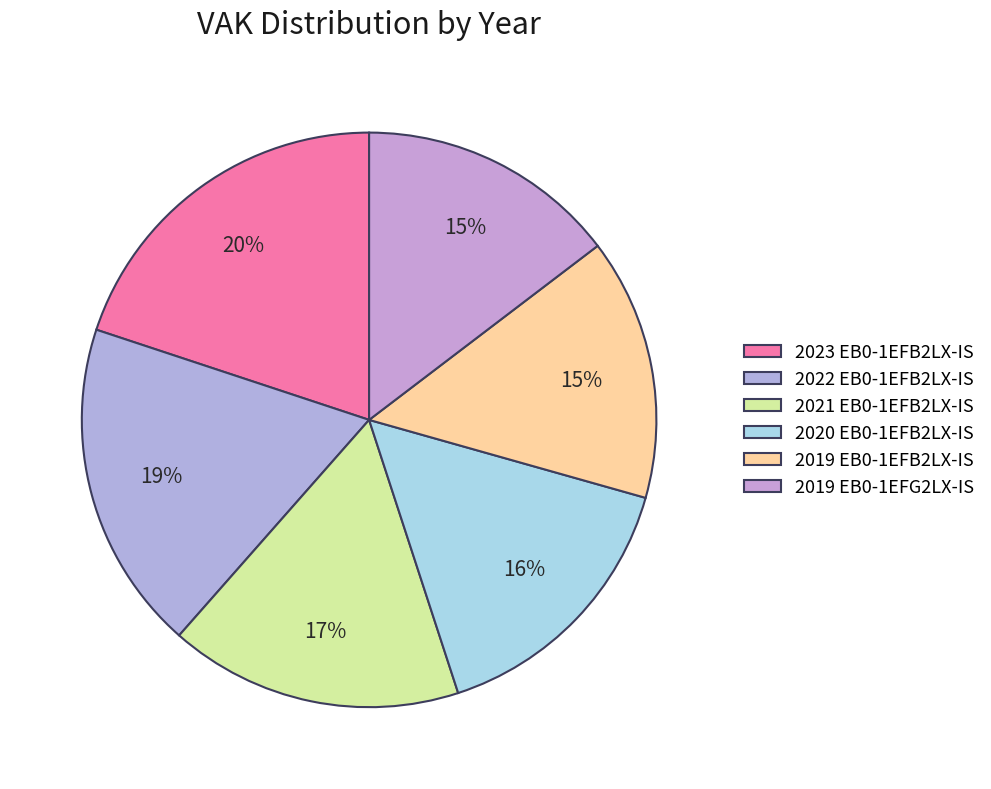

Is there a majority slice in this chart?

No